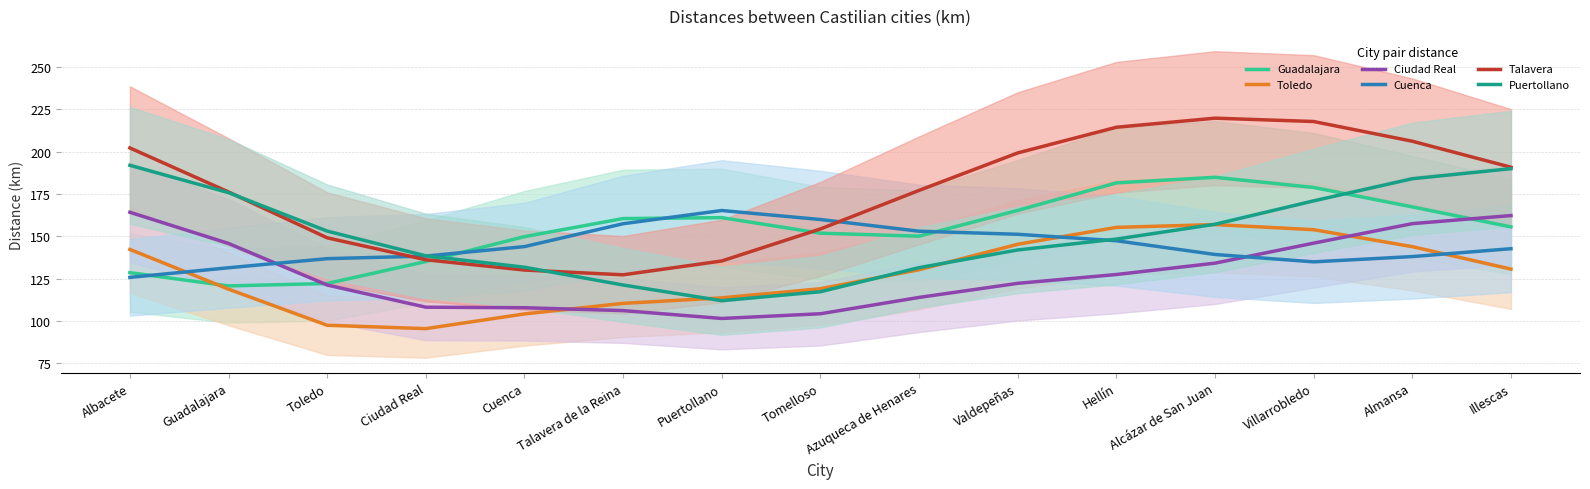

What is the difference between the second highest and second lowest values in the Guadalajara series?

59.5